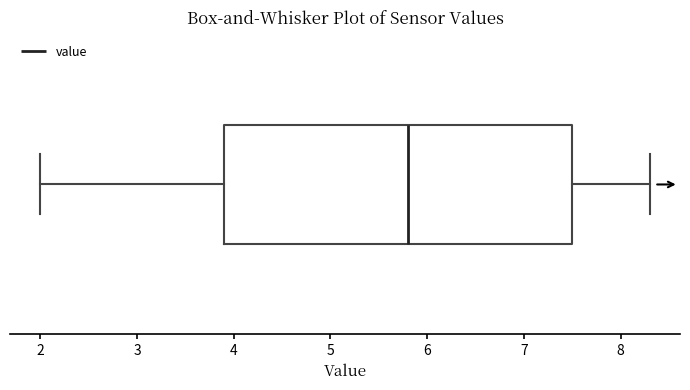

Transcribe this box plot: give where the median line is, the range the box spans, and where the two whiskers end, as read against the x-axis. The values are not printed on the chart, so give them approximately, as read against the axis.

median 5.8, box 3.9 to 7.5, whiskers 2.0 to 8.3